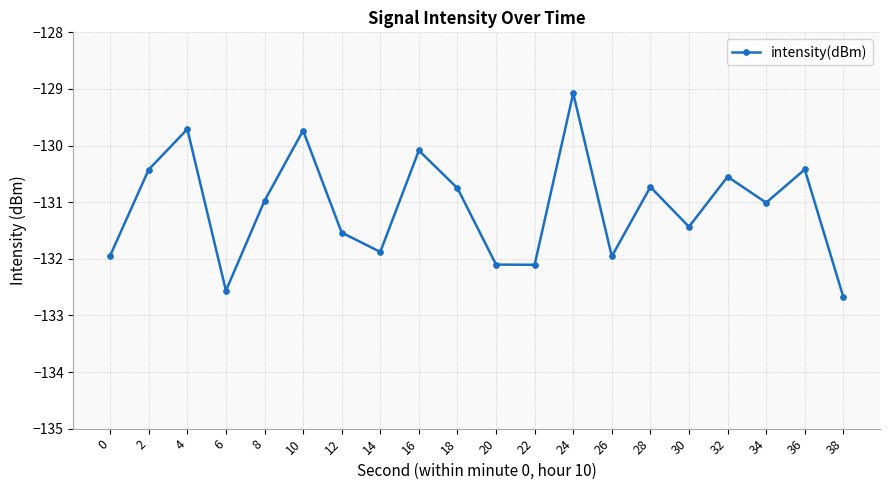

Which has a higher value, 28 or 8?

28